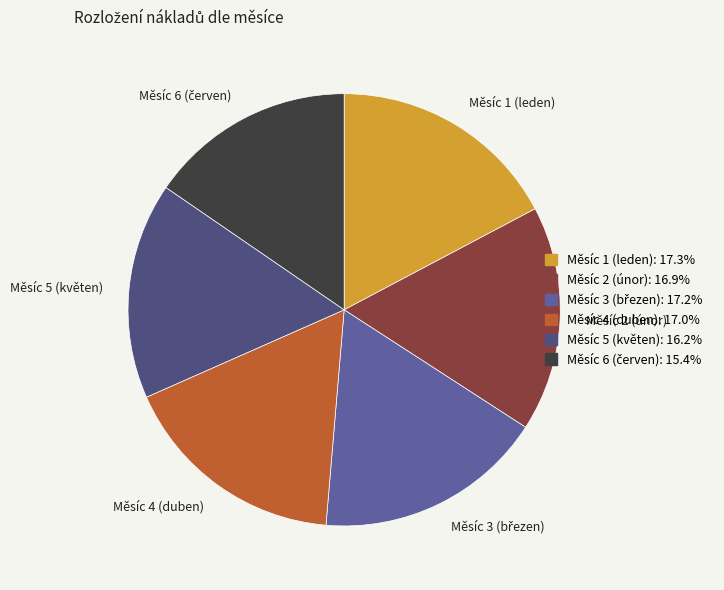

Does any single category account for the majority?

No